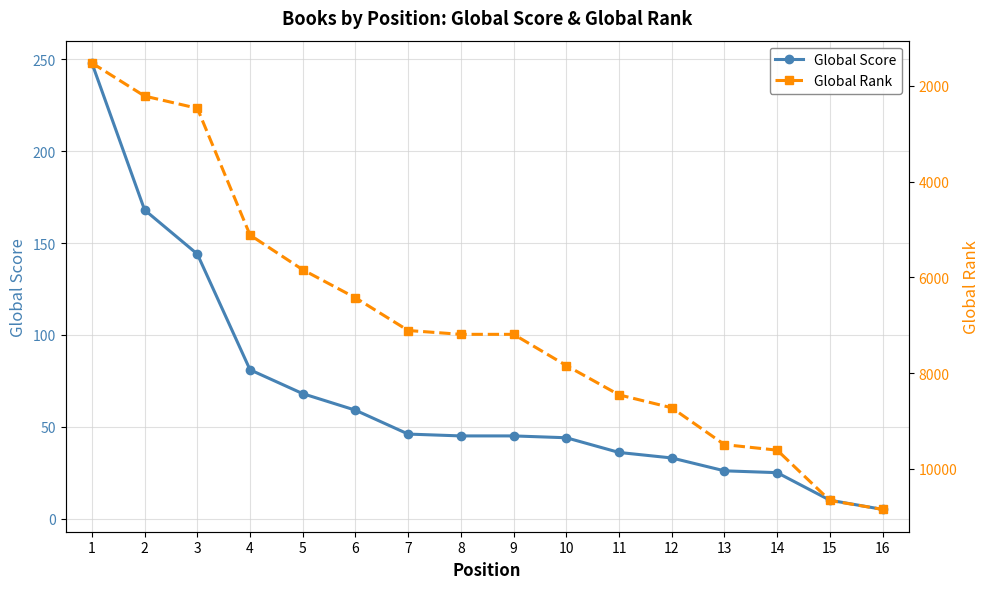

What is the difference between the maximum and minimum values in the Global Score series?

243